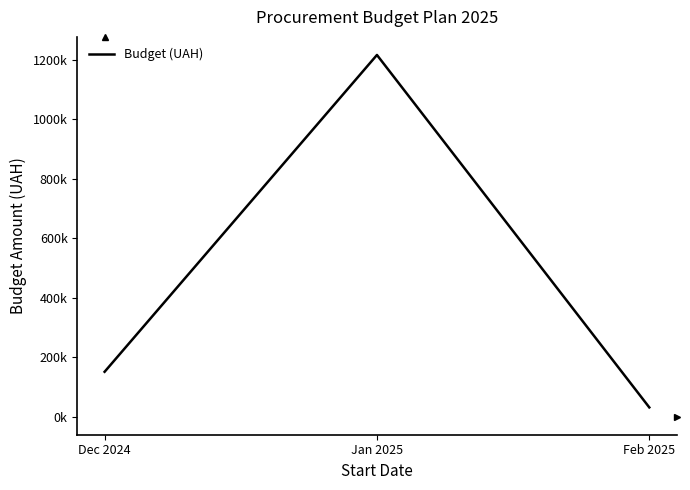

Is this an area chart (filled region under the line)?

No